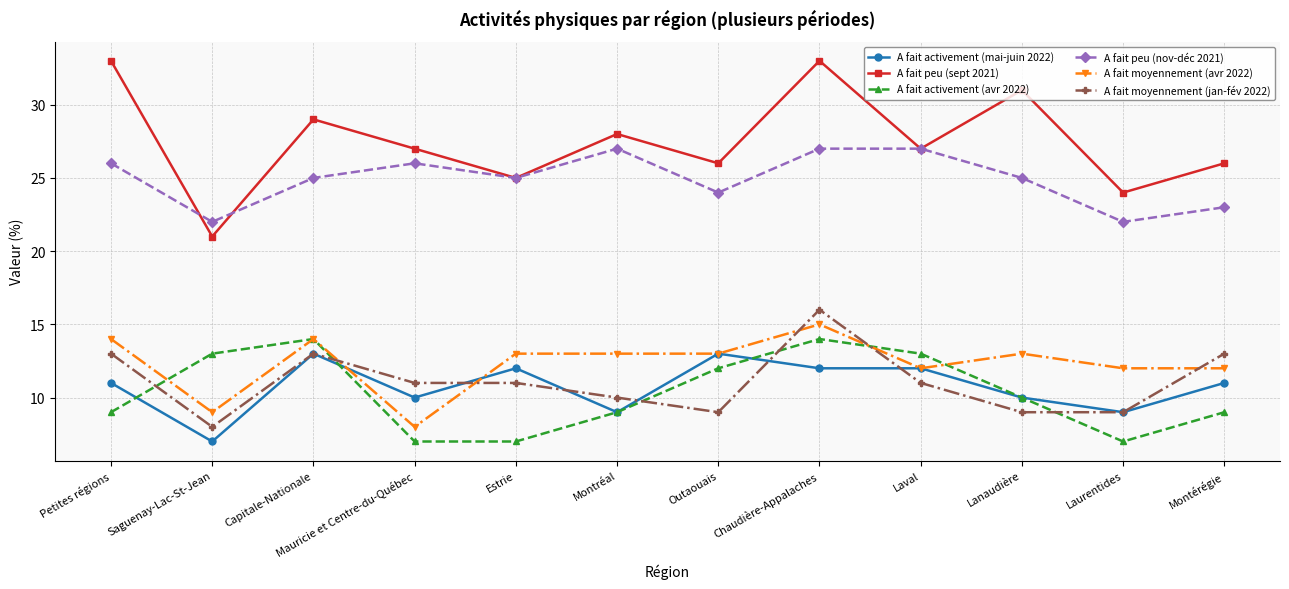

Rank the series by their maximum value, from highest to lowest.

A fait peu (sept 2021), A fait peu (nov-déc 2021), A fait moyennement (jan-fév 2022), A fait moyennement (avr 2022), A fait activement (avr 2022), A fait activement (mai-juin 2022)